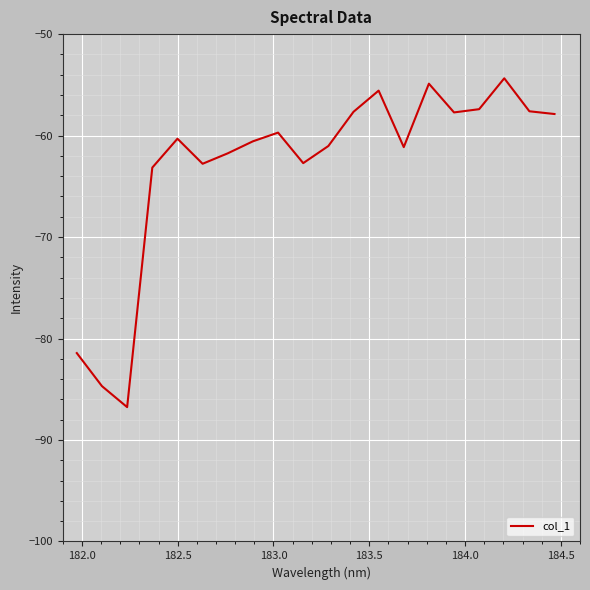

What is the smallest value displayed?

-86.8